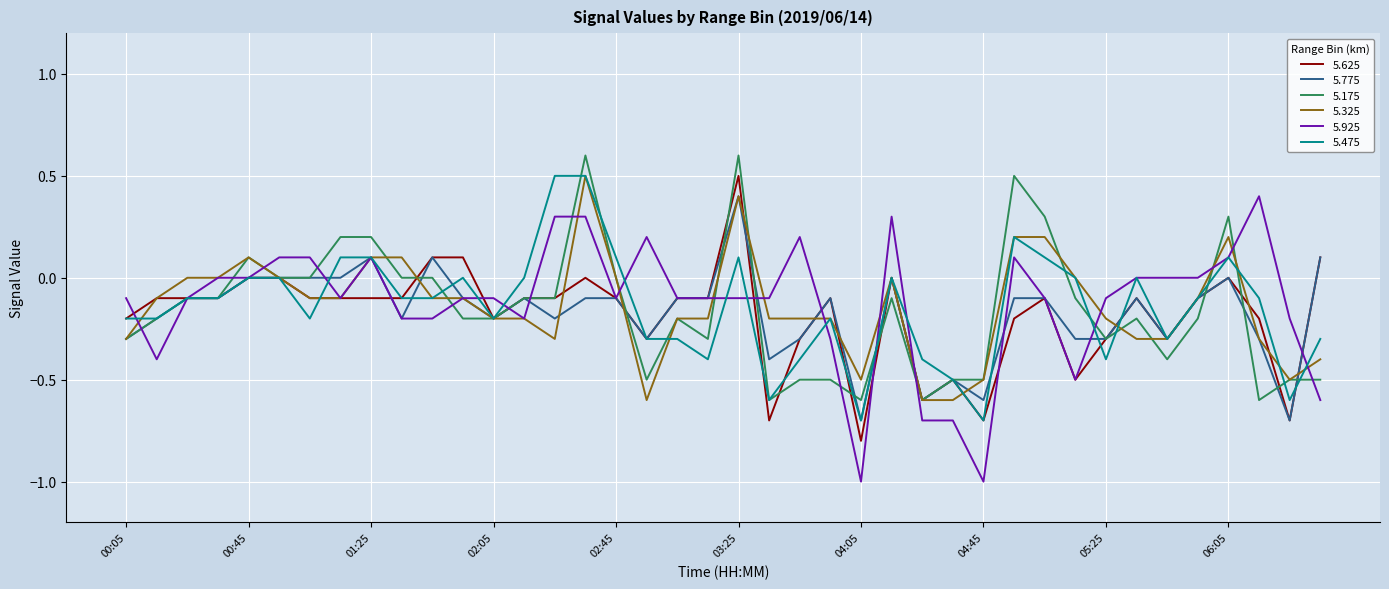

What is the lowest value of the 5.625 series?

-0.8